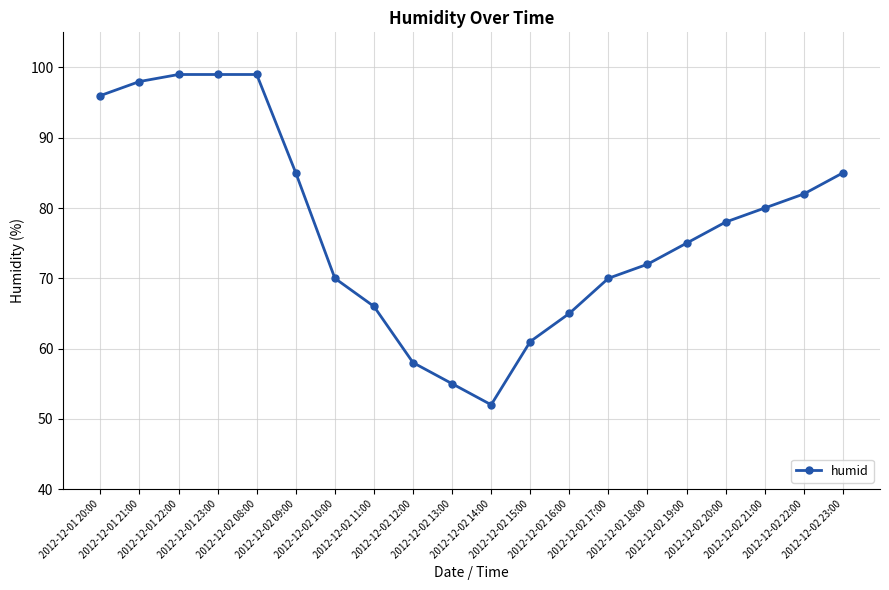

The value at 2012-12-02 21:00 is 135. True or false?

False